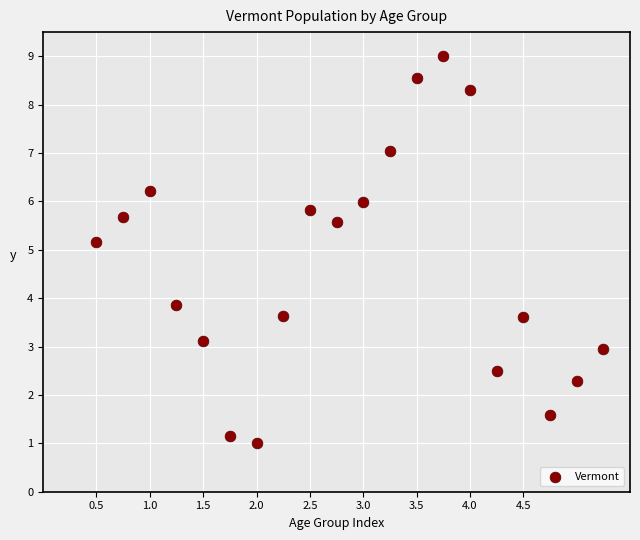

What is the range of Y values (max minus min)?

8.0